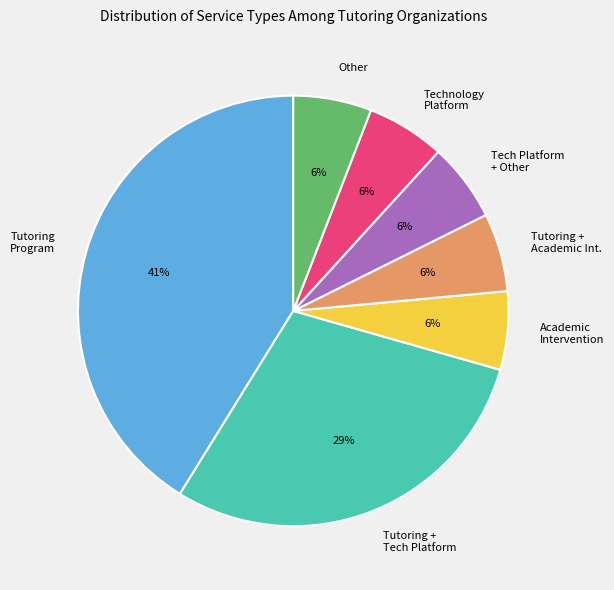

Is Tutoring Program the majority of the pie?

No